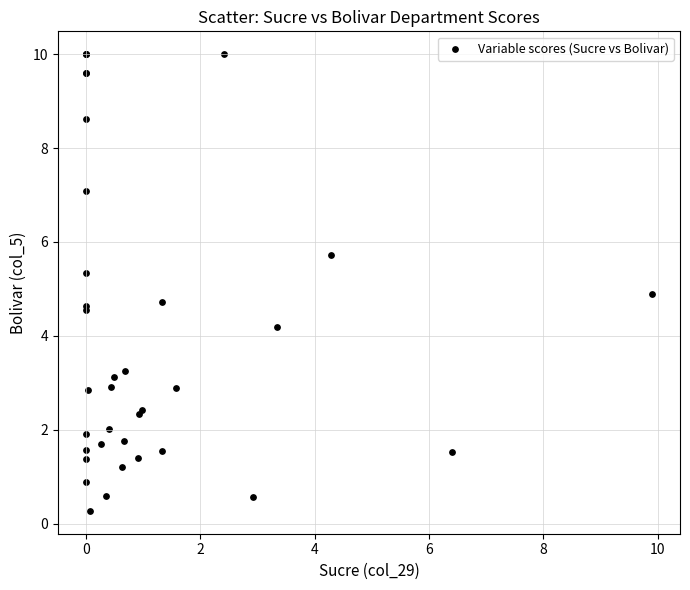

What Y value in the scatter plot is closest to 5?

4.9